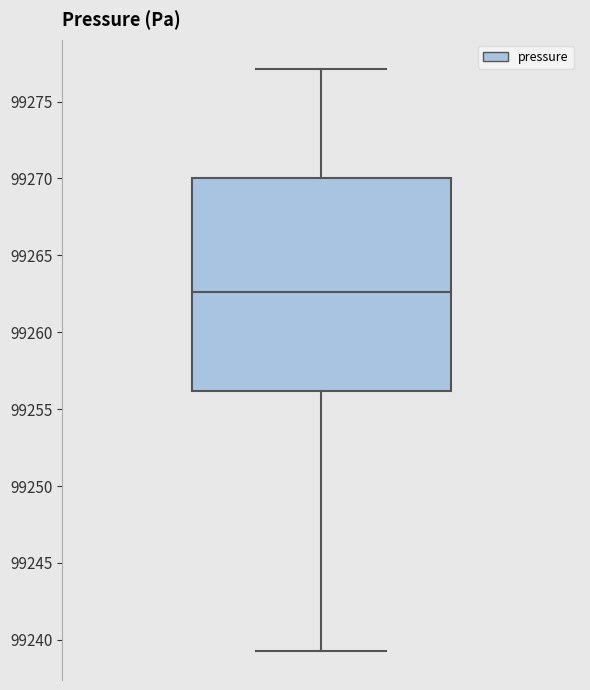

Read this box plot against the y-axis: the position of the median line, the range covered by the box, and the ends of both whiskers. The values are not printed on the chart, so give them approximately, as read against the axis.

median 99262.5, box 99256.0 to 99270.0, whiskers 99239.5 to 99277.0